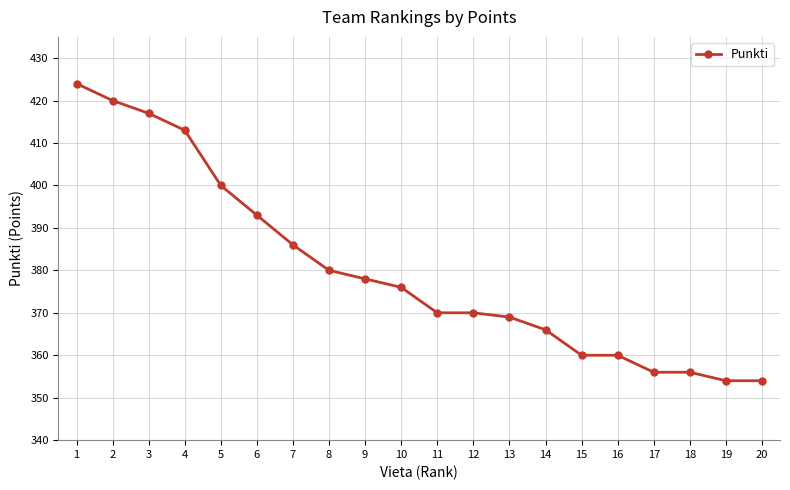

Approximately how many times larger is the value at 8 compared to 15?

1.1